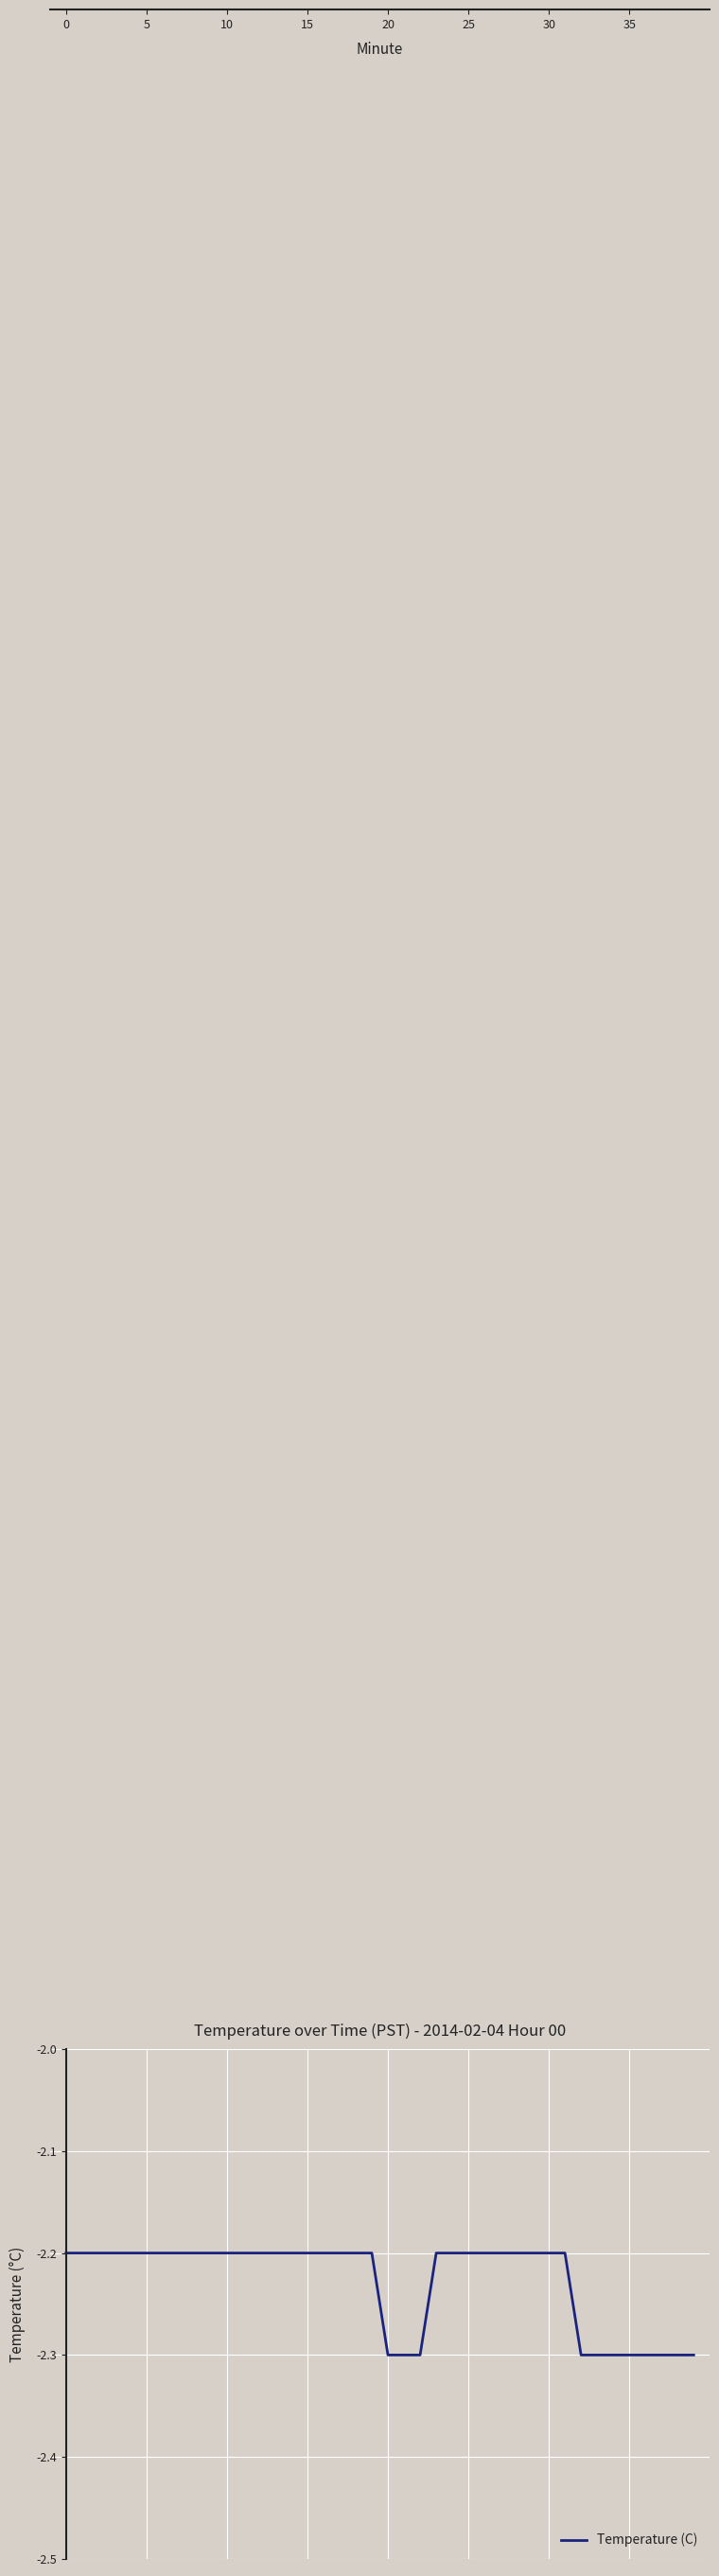

What is the greatest value displayed?

-2.2